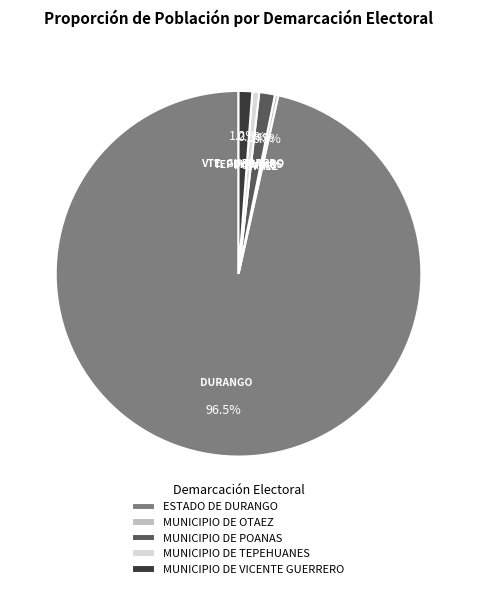

Combined, what portion of the pie is MUNICIPIO DE OTAEZ and ESTADO DE DURANGO?

96.8%